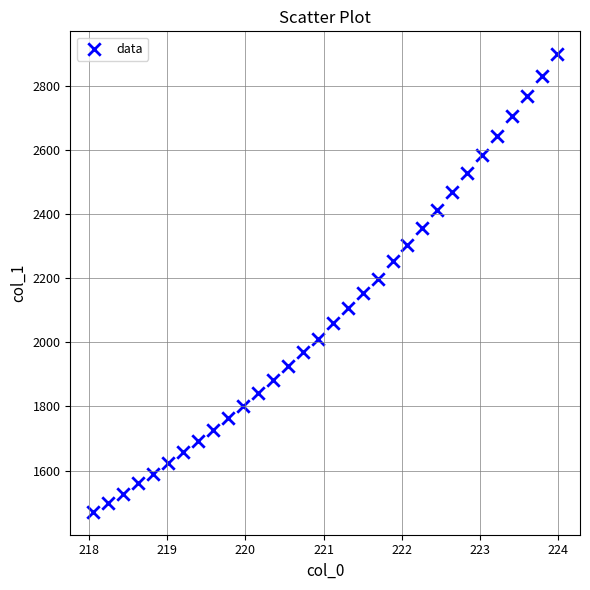

What is the range of Y values (max minus min)?

1426.6